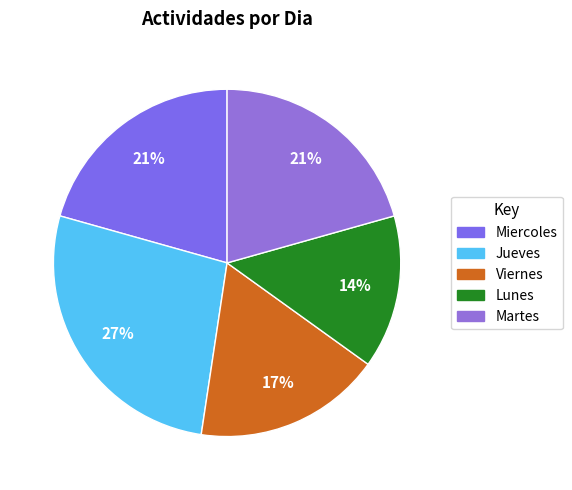

To the nearest percent, what is the difference between the largest and smallest slice percentages?

13%